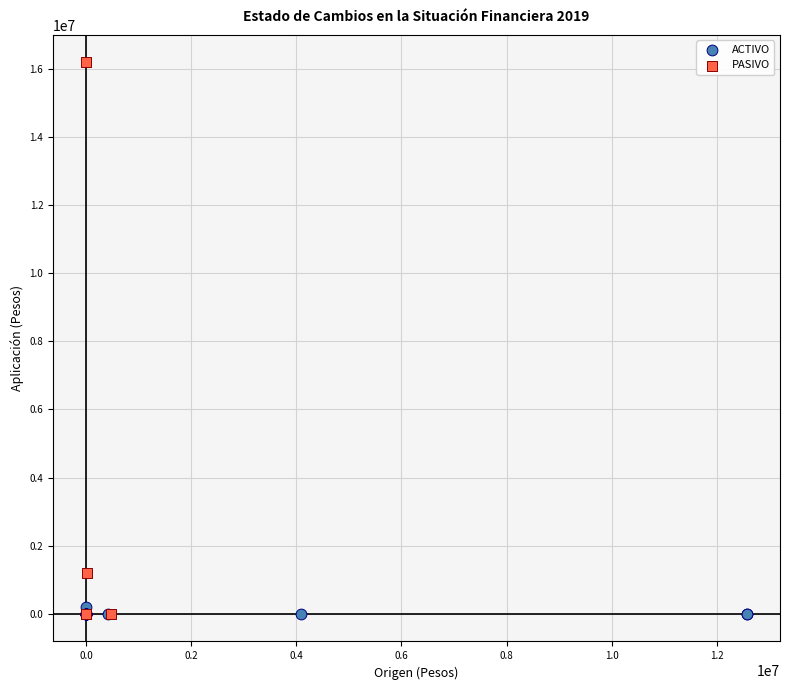

Which series contains the highest Y value?

PASIVO